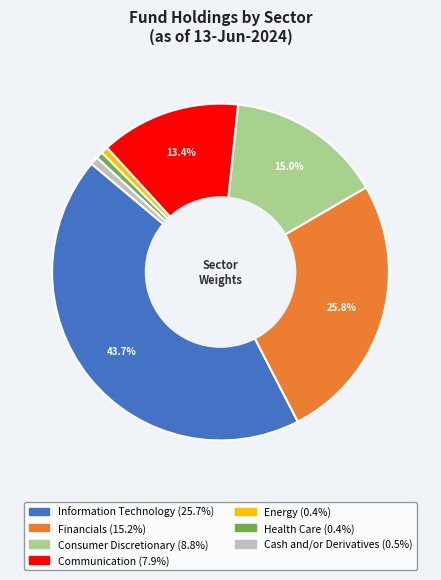

Does Consumer Discretionary represent more than half of the total?

No